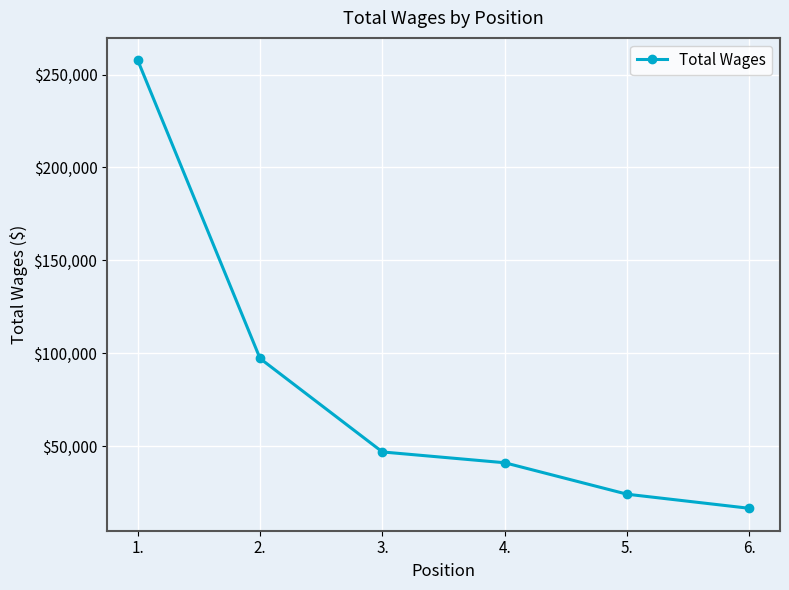

Which has a higher value, 2. or 4.?

2.